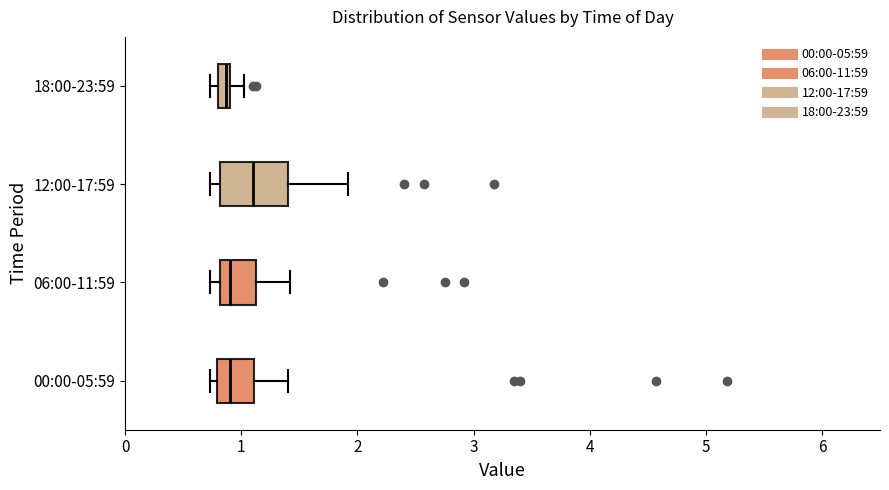

Where is the right edge of the box for 12:00-17:59 on the x-axis? The values are not printed on the chart, so give them approximately, as read against the axis.

1.4